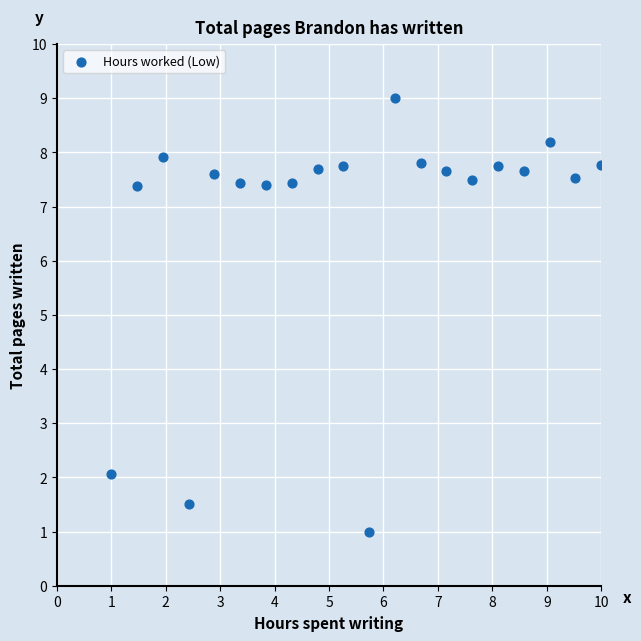

What is the range of X values (max minus min)?

9.0